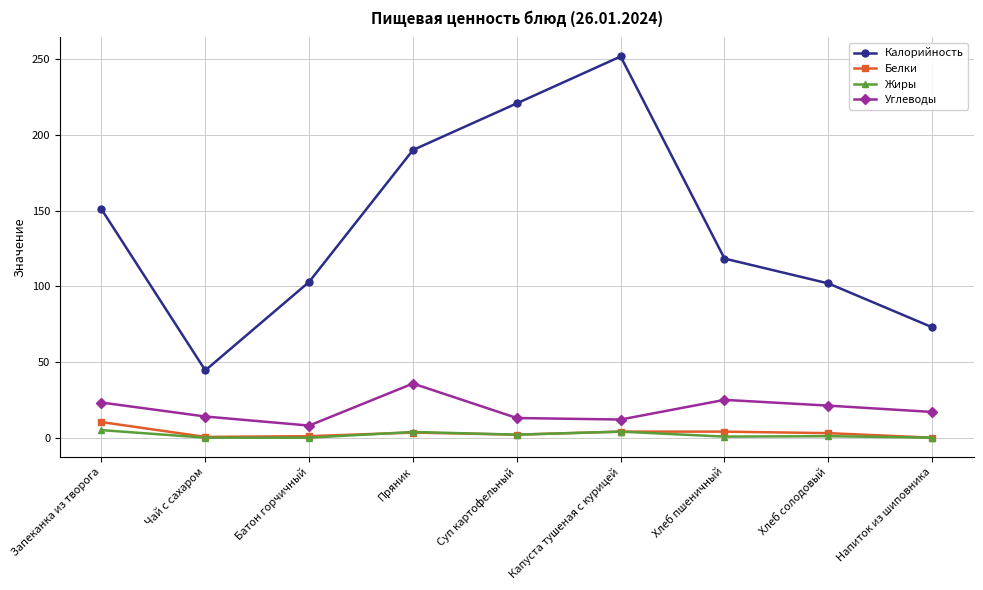

Is the value of Углеводы at Напиток из шиповника greater than the value of Жиры at Капуста тушеная с курицей?

Yes